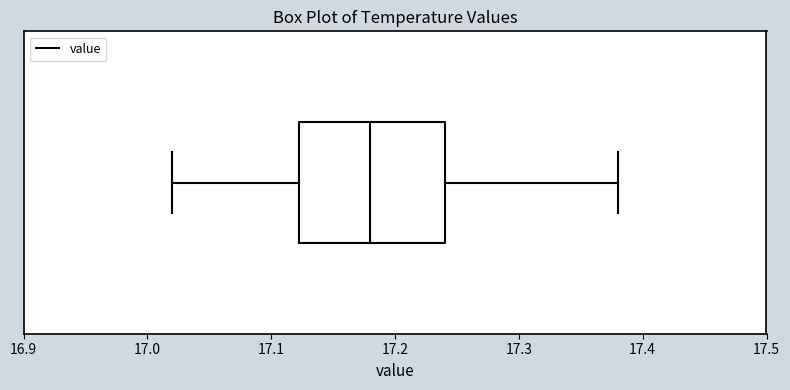

Transcribe this box plot: give where the median line is, the range the box spans, and where the two whiskers end, as read against the x-axis. The values are not printed on the chart, so give them approximately, as read against the axis.

median 17.18, box 17.12 to 17.24, whiskers 17.02 to 17.38